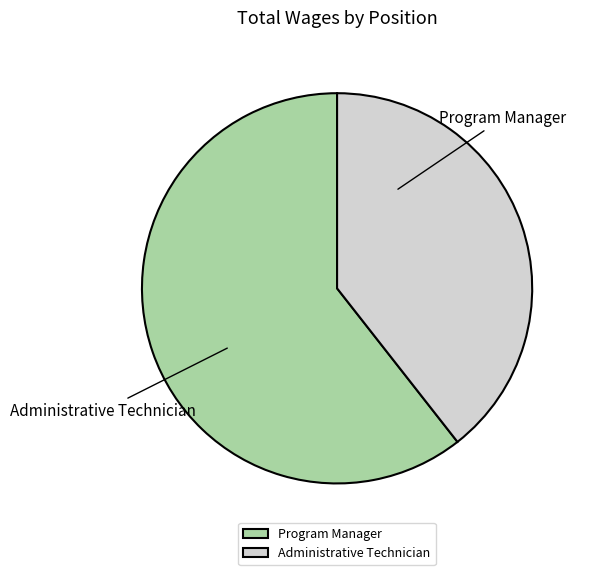

What is the ratio of the value at Program Manager to the value at Administrative Technician?

1.5